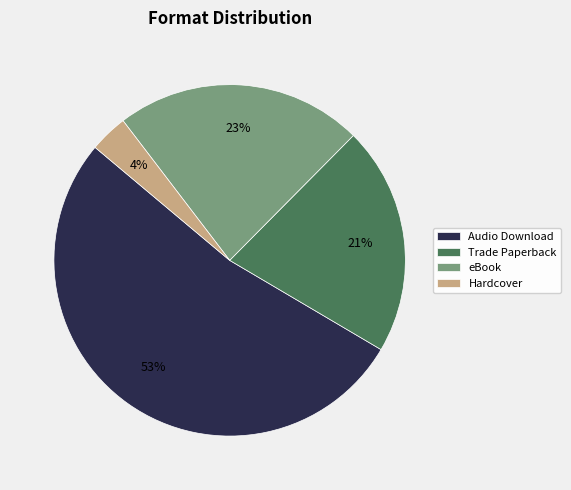

Is there a majority slice in this chart?

Yes